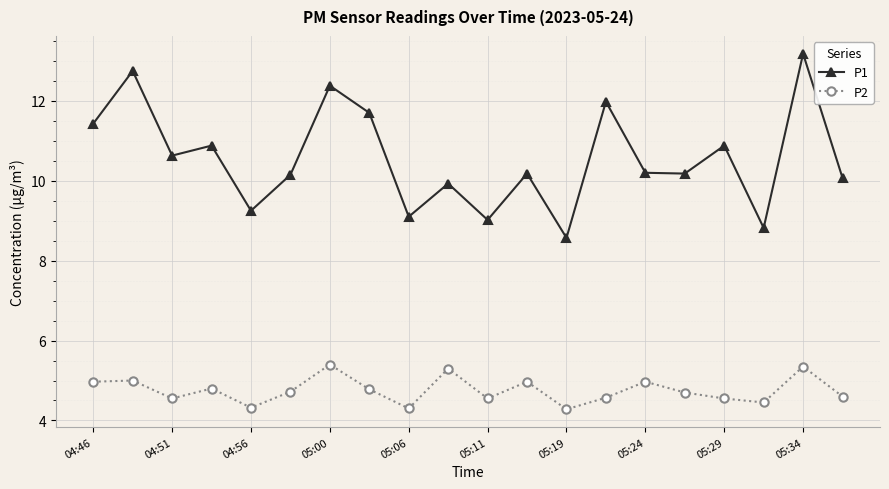

Which series has the largest range (max minus min)?

P1